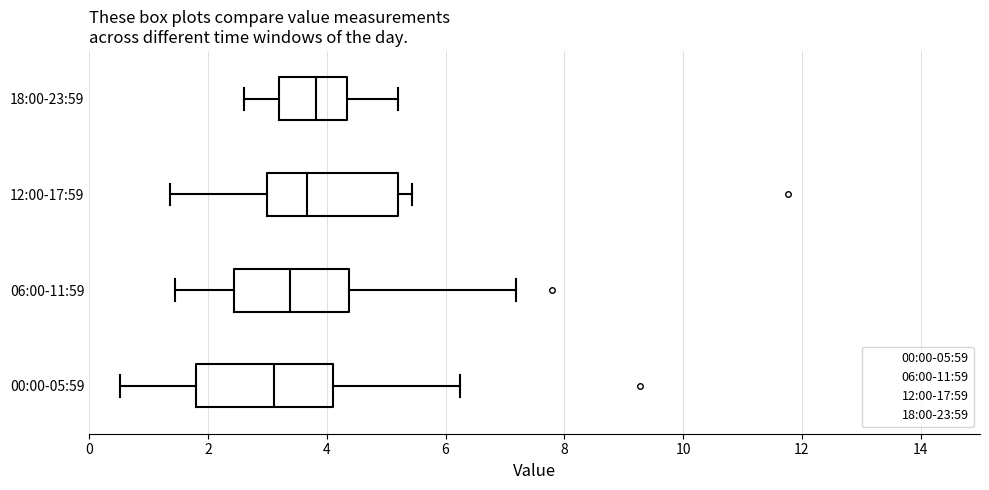

Reading bottom to top, transcribe this box plot: for each box, give where its median line is, the range the box spans, and where its two whiskers end, as read against the x-axis. The values are not printed on the chart, so give them approximately, as read against the axis.

00:00-05:59: median 3.2, box 1.8 to 4.0, whiskers 0.6 to 6.2
06:00-11:59: median 3.4, box 2.4 to 4.4, whiskers 1.4 to 7.2
12:00-17:59: median 3.6, box 3.0 to 5.2, whiskers 1.4 to 5.4
18:00-23:59: median 3.8, box 3.2 to 4.4, whiskers 2.6 to 5.2